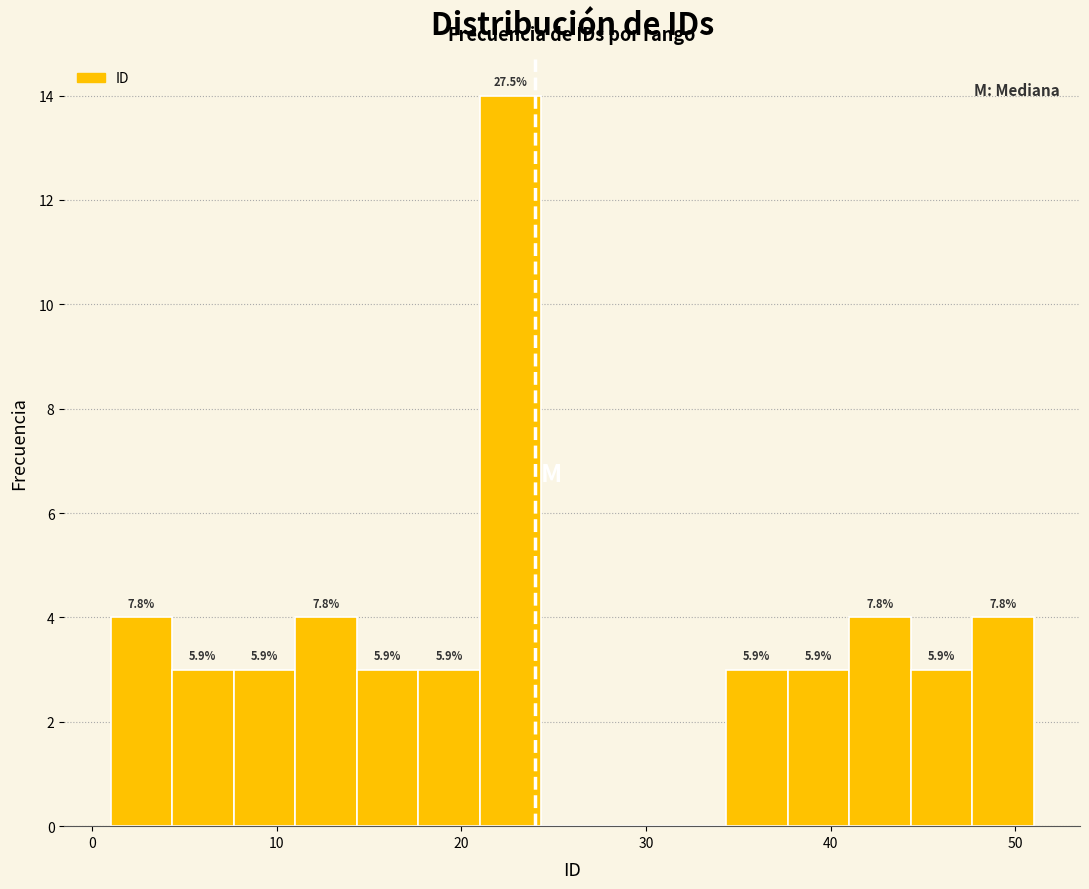

Read against the x-axis, roughly where is the centre of the tallest bar?

23